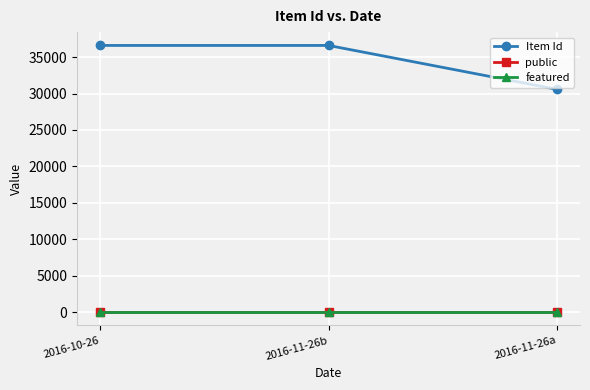

The value of Item Id at 2016-11-26a is 21085. True or false?

False